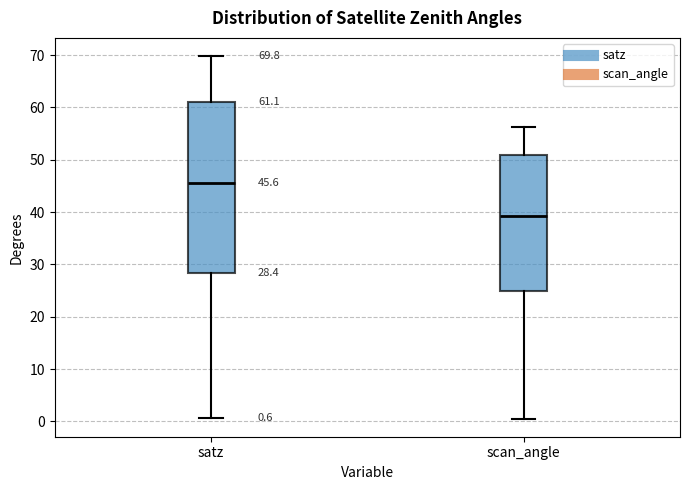

Comparing the boxes themselves (not the whiskers), which one is the tallest?

satz